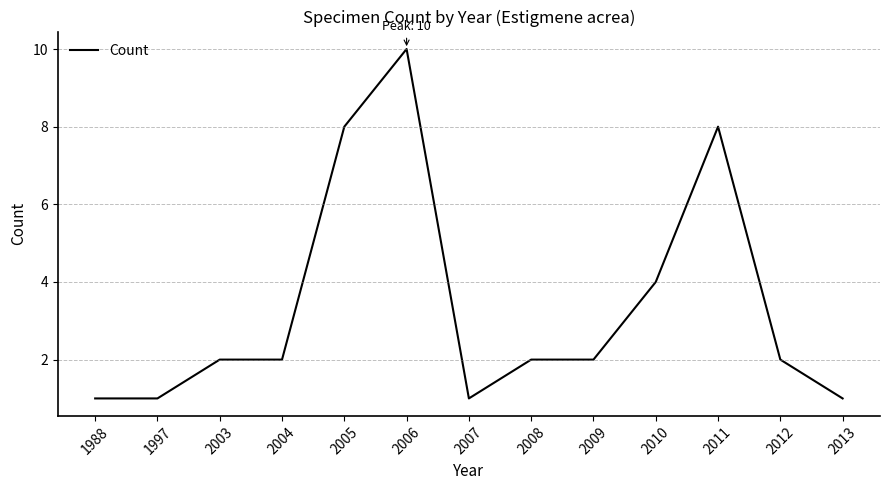

True or false: the data shows 10 at 2006.

True